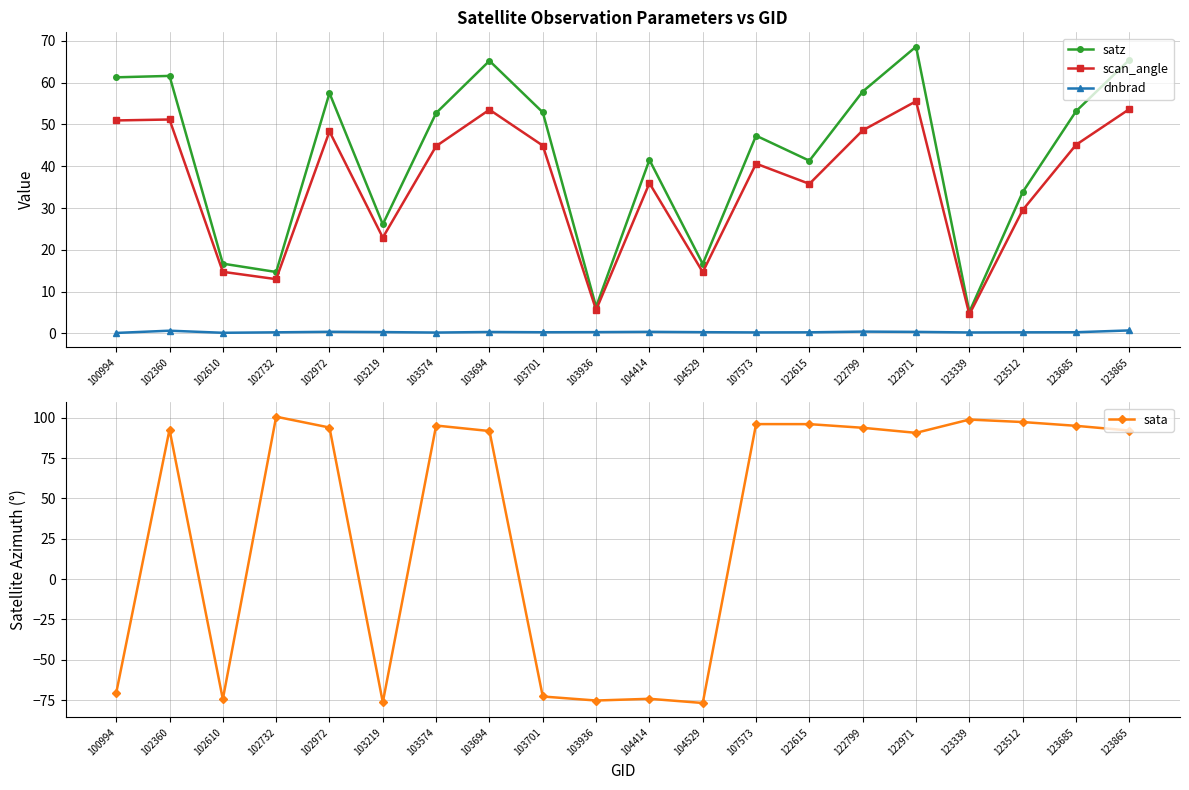

In satz, how many points are lower than both neighbors (excluding endpoints)?

6